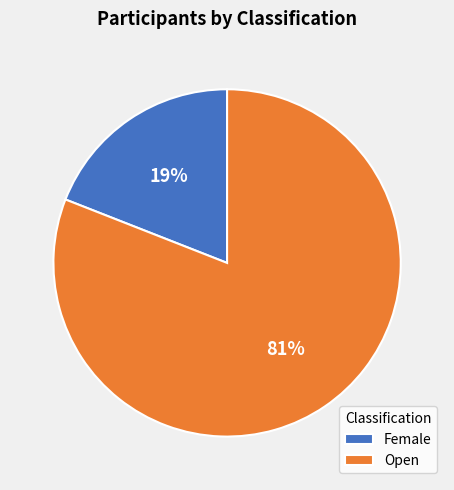

To the nearest percent, what is the difference between the Open and Female slice percentages?

62%